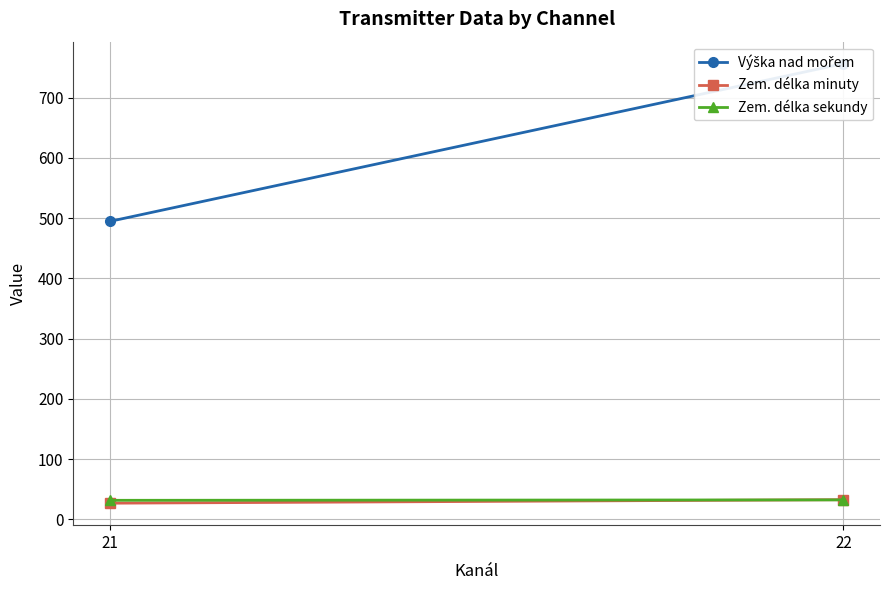

At how many categories does at least one series exceed 118?

2